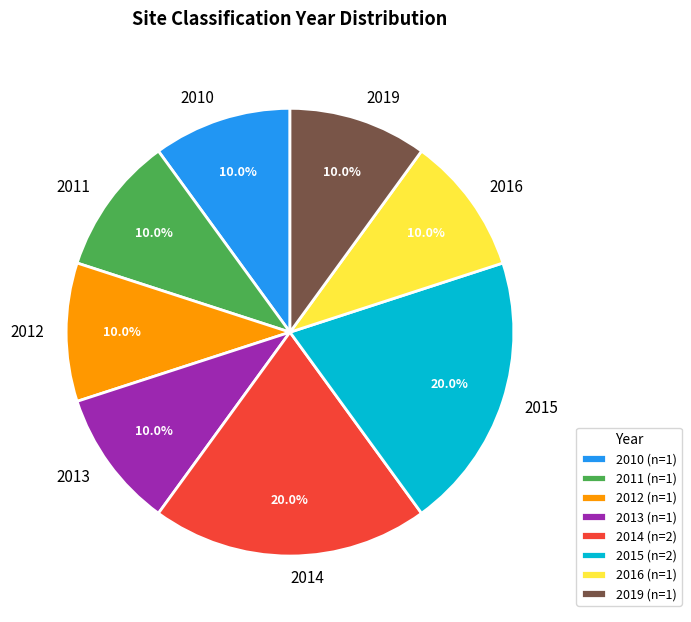

What portion of the pie excludes 2010?

90.0%